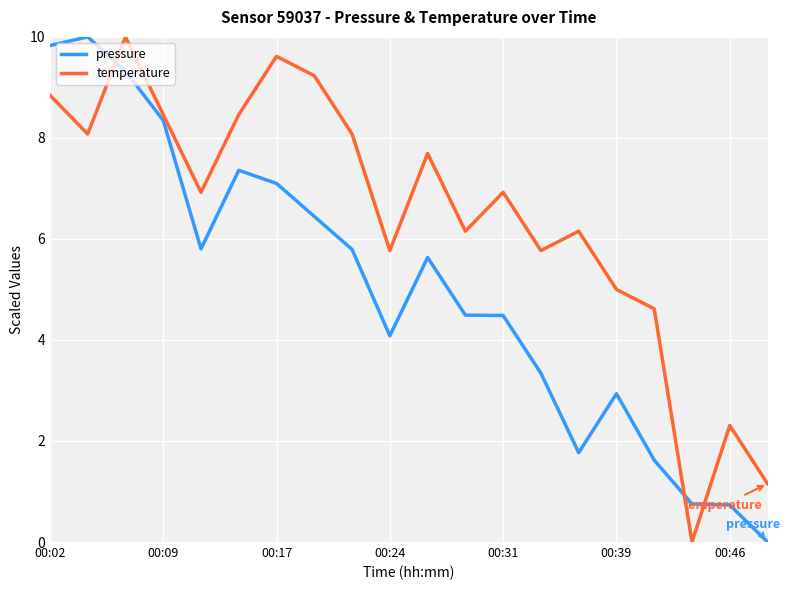

What is the difference between the maximum and minimum values in the temperature series?

10.0